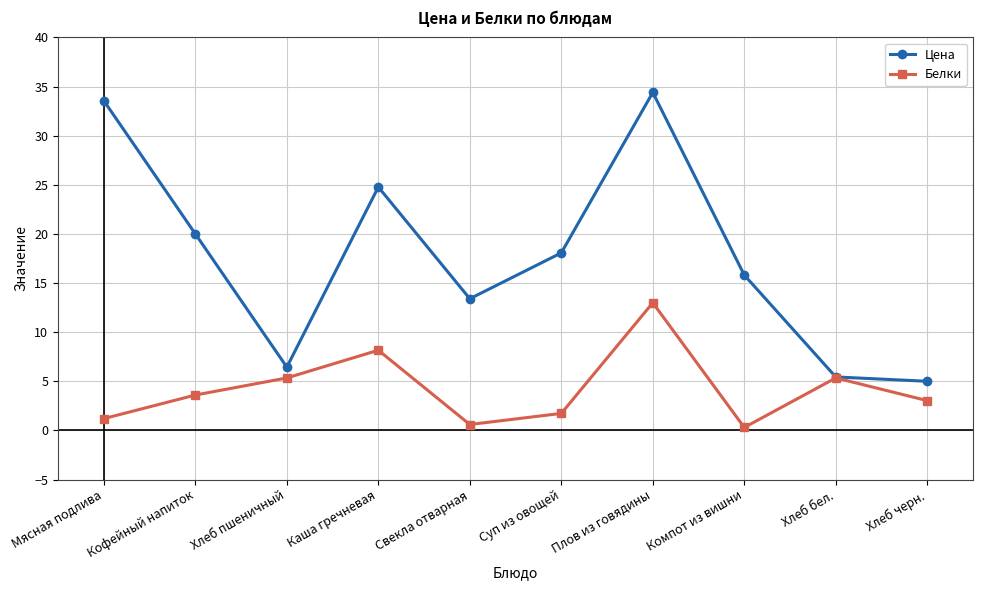

What is the value of the Белки point at the 5th from the left?

0.6